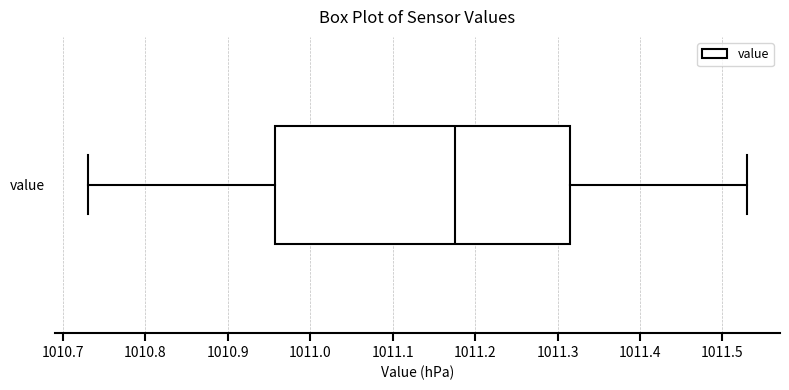

Transcribe this box plot: give where the median line is, the range the box spans, and where the two whiskers end, as read against the x-axis. The values are not printed on the chart, so give them approximately, as read against the axis.

median 1011.18, box 1010.96 to 1011.32, whiskers 1010.73 to 1011.53